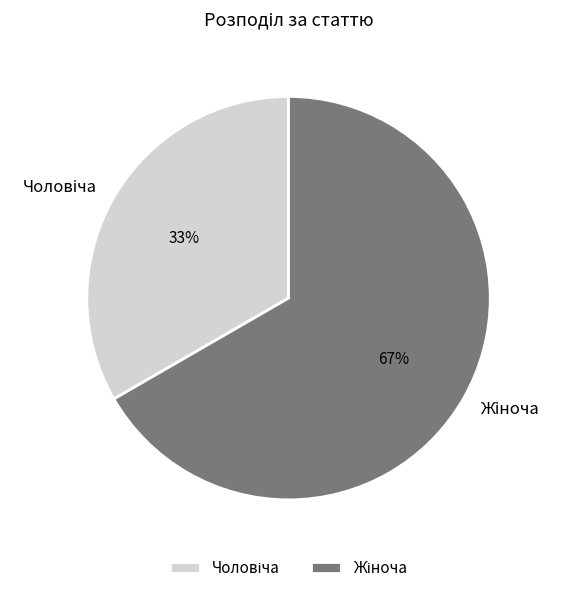

To the nearest percent, what is the average slice percentage?

50%